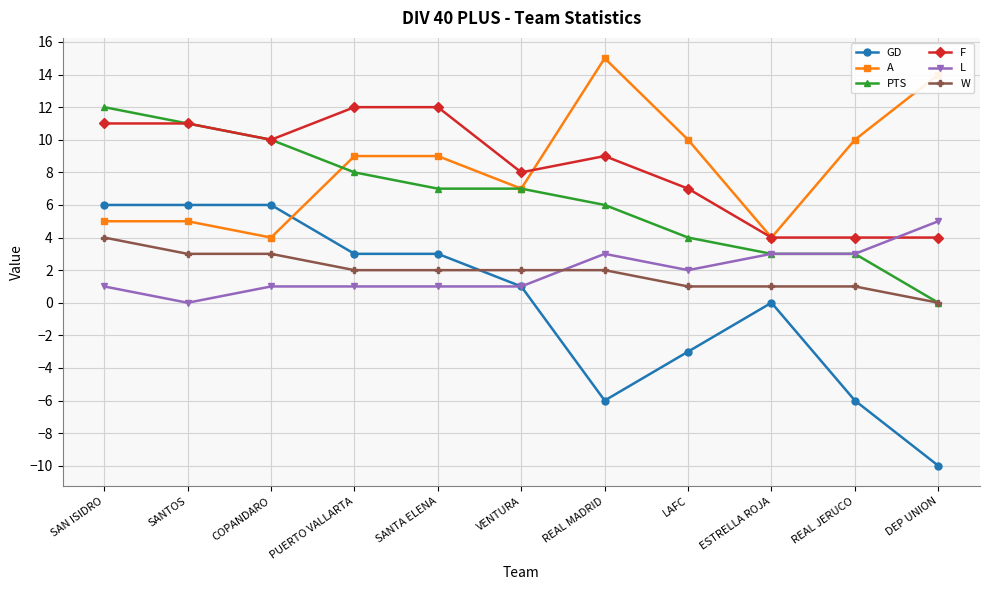

At which label does W first exceed 2?

SAN ISIDRO